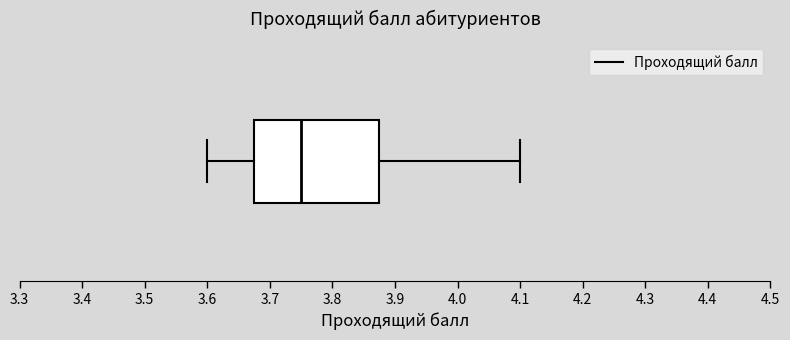

Where is the left edge of the box on the x-axis? The values are not printed on the chart, so give them approximately, as read against the axis.

3.68